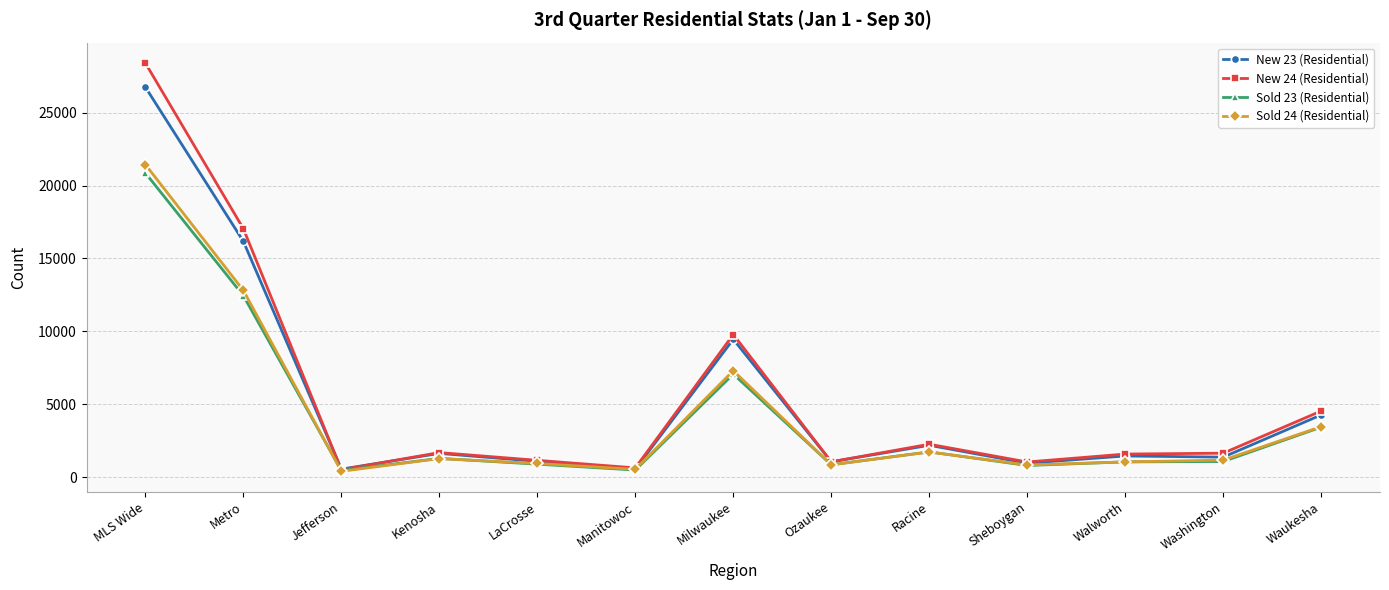

Where does the New 24 (Residential) series first go above 1651?

MLS Wide